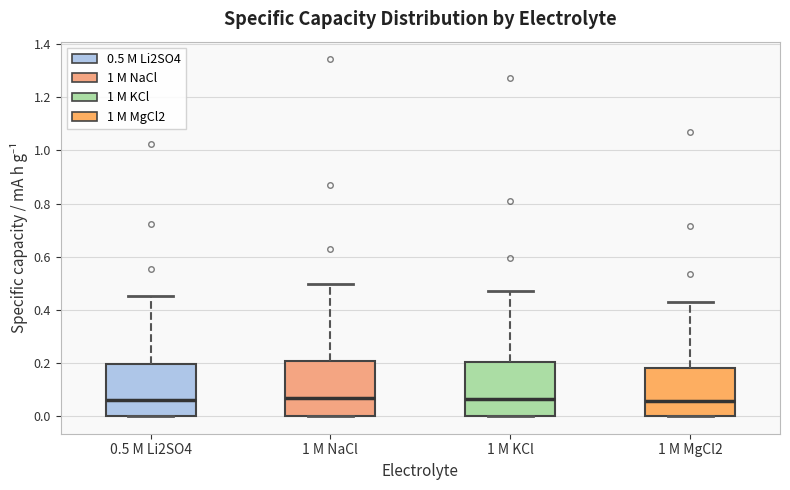

Where is the lower edge of the box for 1 M KCl on the y-axis? The values are not printed on the chart, so give them approximately, as read against the axis.

0.00